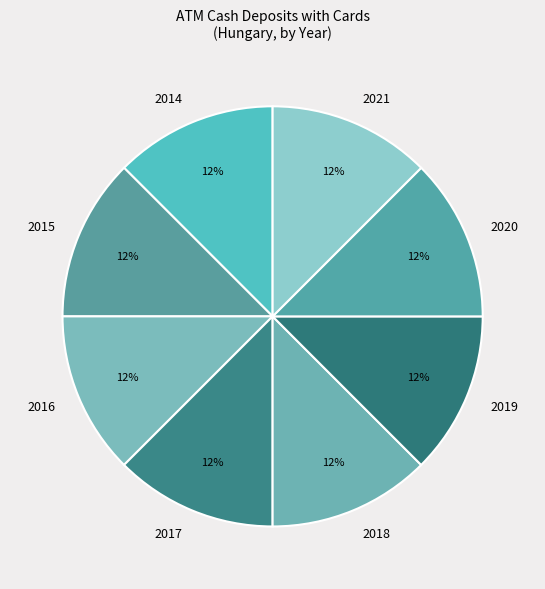

Approximately how many times larger is the value at 2014 compared to 2018?

1.0